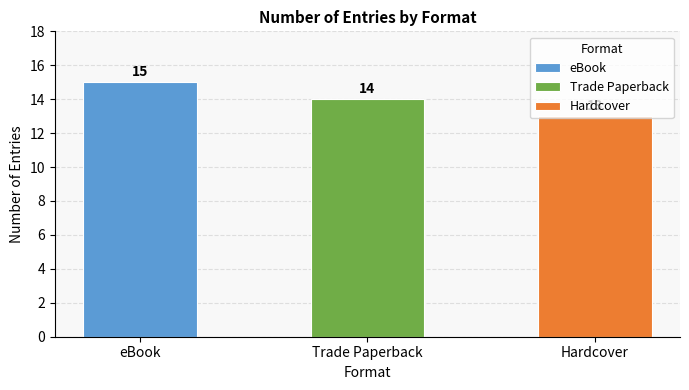

What is the difference between the values at Trade Paperback and Hardcover?

1